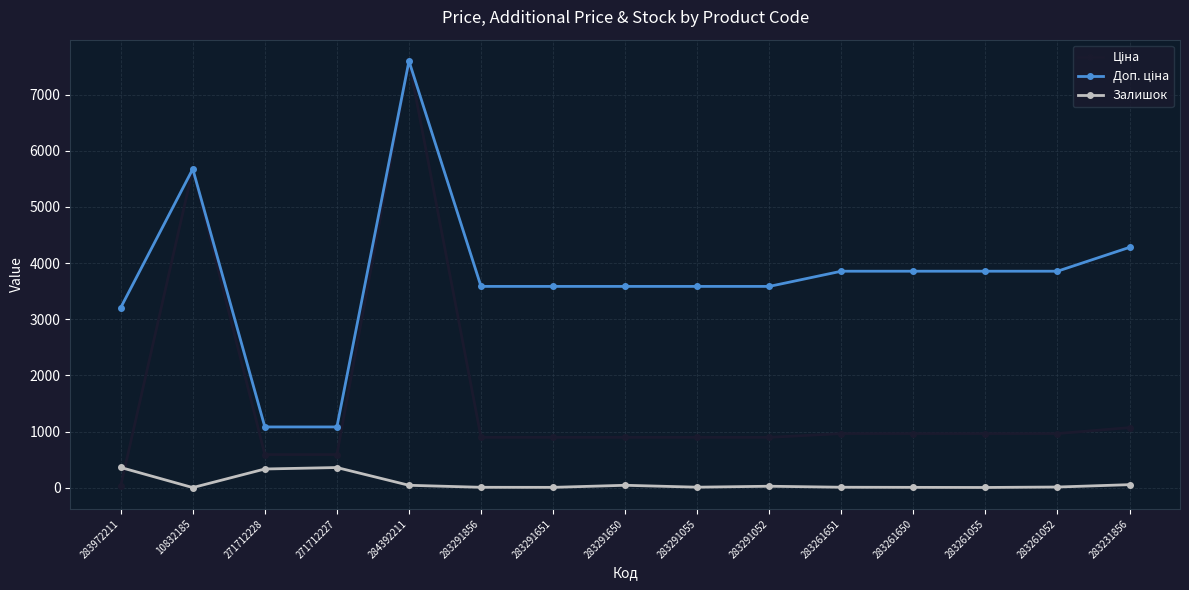

Where is the first local minimum for Залишок?

10832185